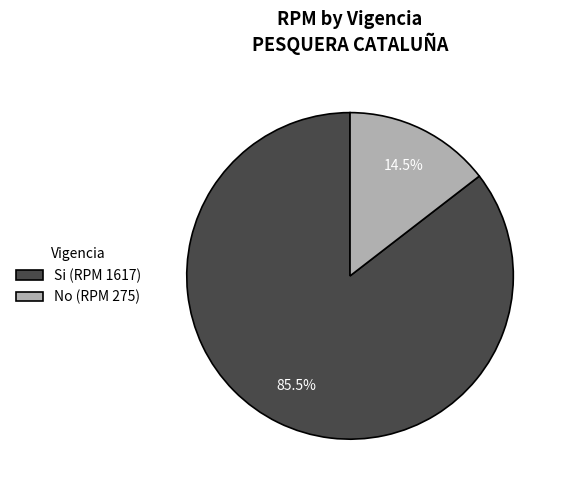

How many slices are in this pie chart?

2